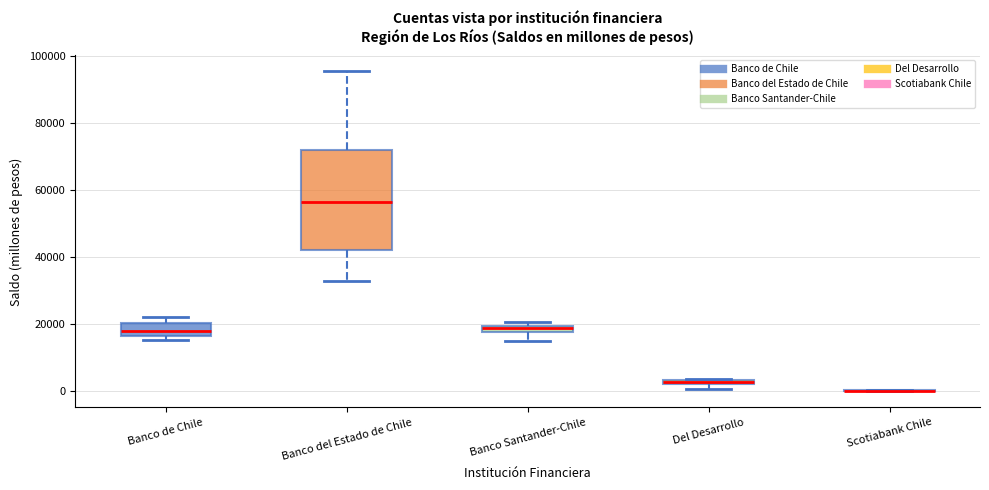

Where is the upper edge of the box for Banco del Estado de Chile on the y-axis? The values are not printed on the chart, so give them approximately, as read against the axis.

72000